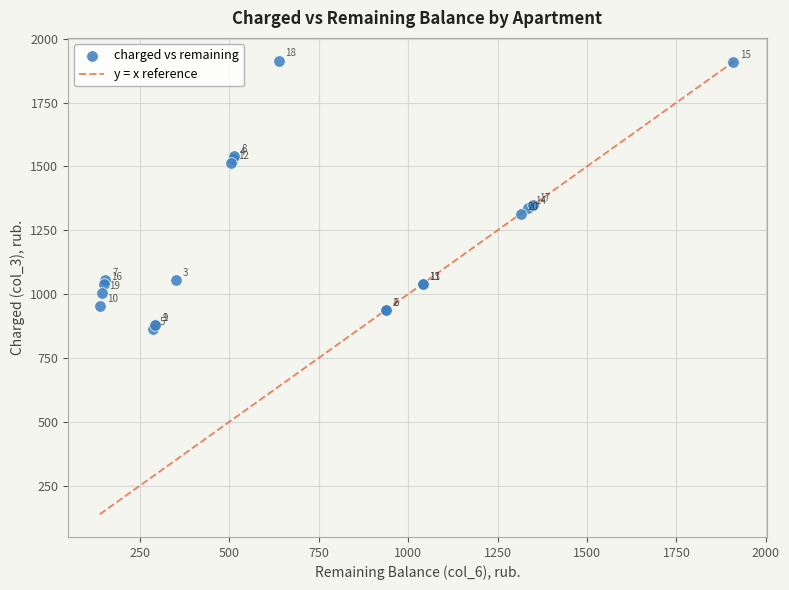

What Y value in the scatter plot is closest to 1388?

1348.2